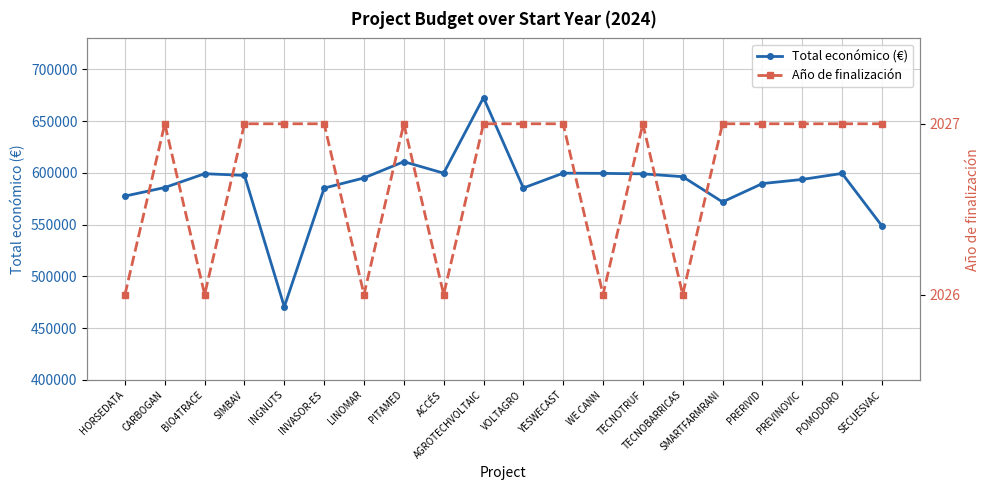

True or false: Año de finalización and Total económico (€) cross at least once.

False